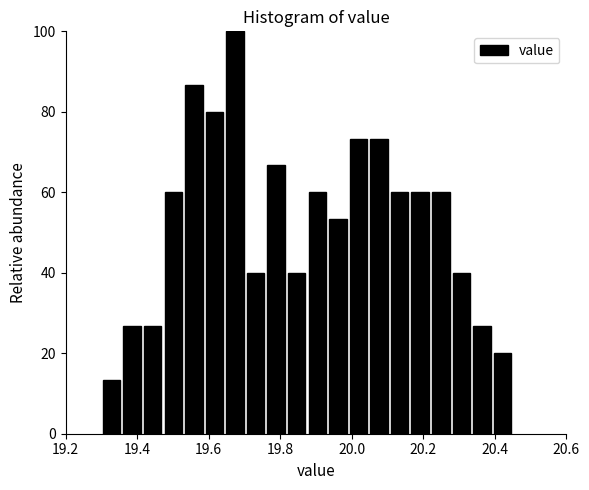

Around what value on the x-axis is the tallest bar? Give the approximate position of its centre, as read against the axis.

19.68